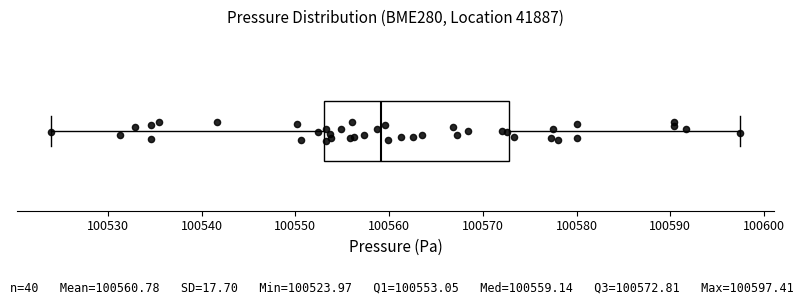

Where does the right whisker of the box end on the x-axis? The values are not printed on the chart, so give them approximately, as read against the axis.

100597